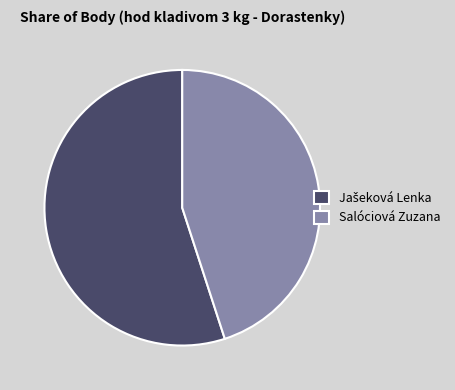

What is the smallest slice in the pie chart?

Salóciová Zuzana